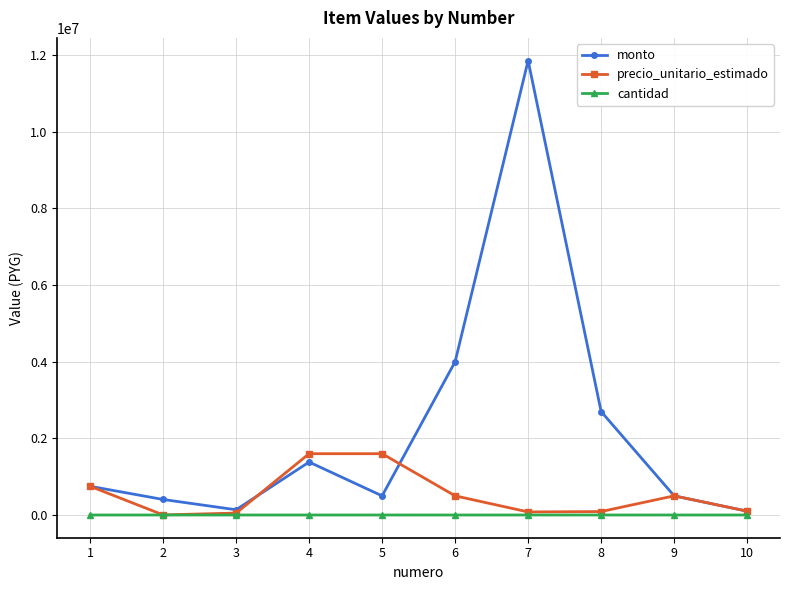

Which series has the largest range (max minus min)?

monto